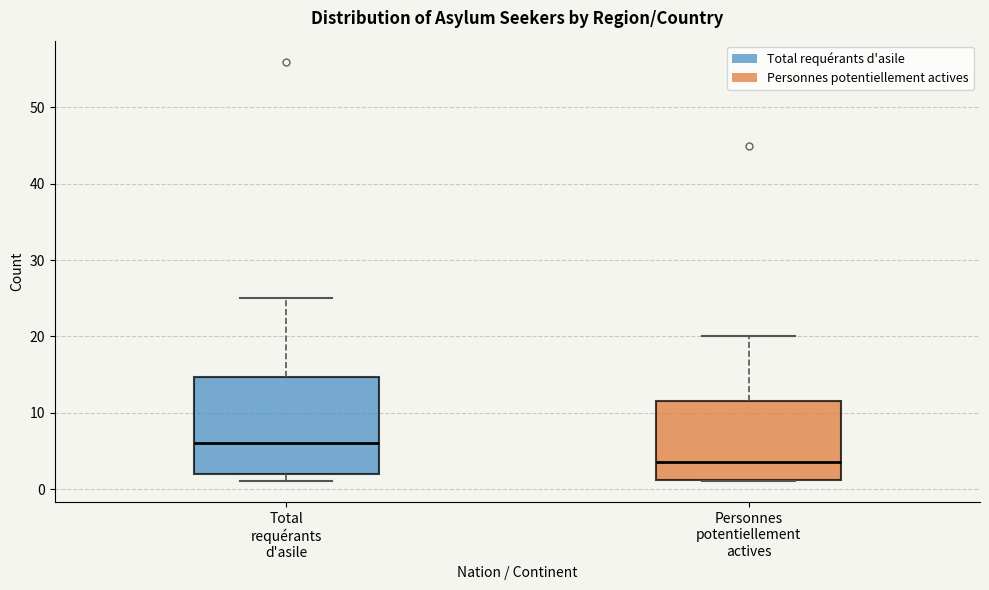

Reading left to right, transcribe this box plot: for each box, give where its median line is, the range the box spans, and where its two whiskers end, as read against the y-axis. The values are not printed on the chart, so give them approximately, as read against the axis.

Total requérants d'asile: median 6, box 2 to 15, whiskers 1 to 25
Personnes potentiellement actives: median 4, box 1 to 12, whiskers 1 to 20